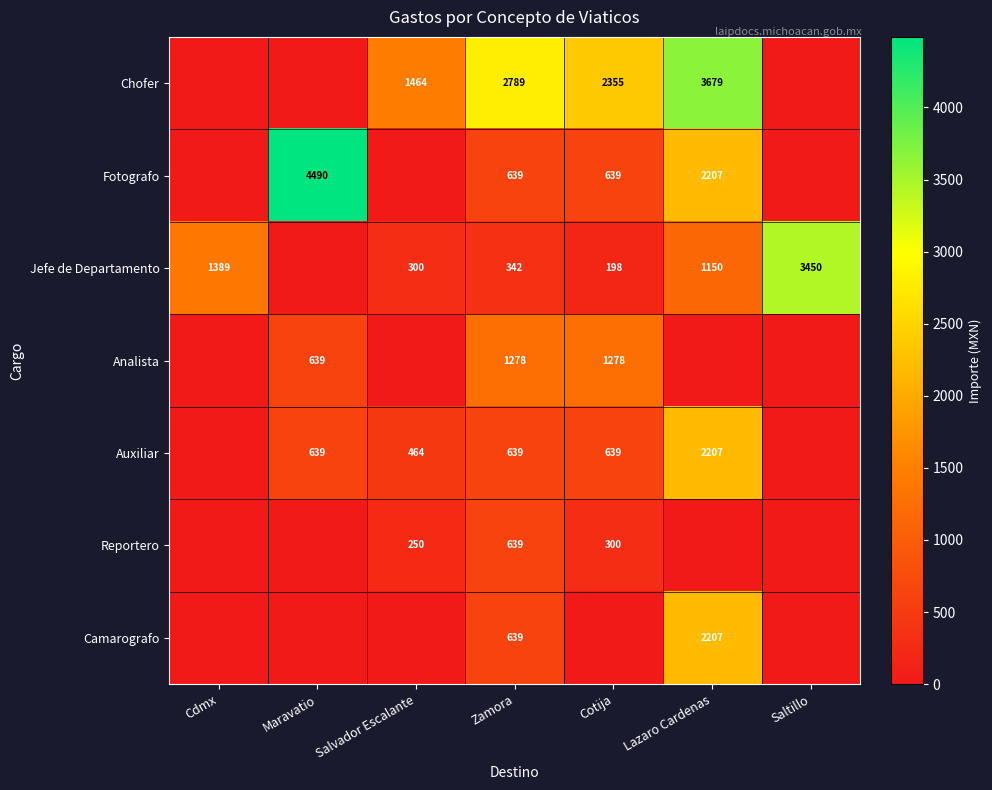

Is the value of Camarografo at Lazaro Cardenas greater than the value of Analista at Zamora?

Yes